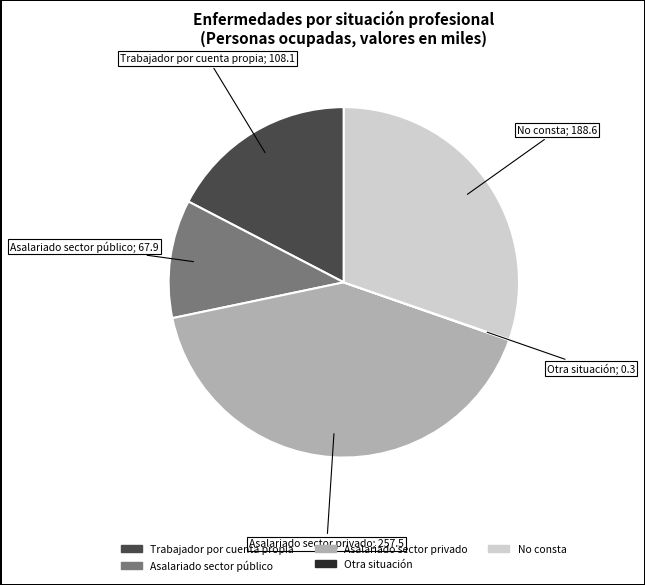

Is there a majority slice in this chart?

No